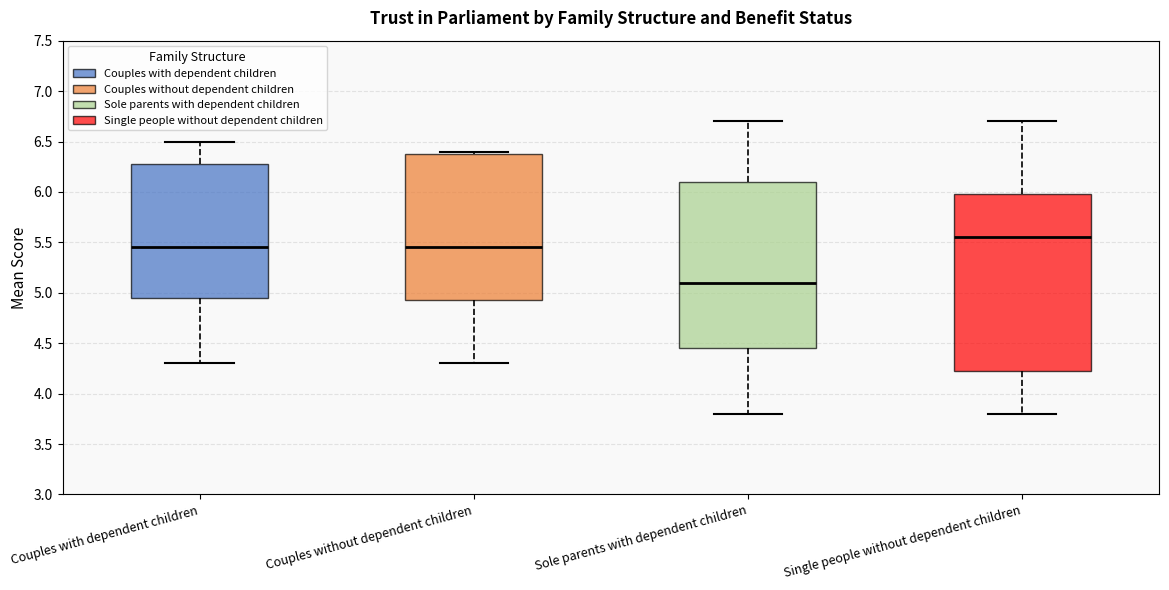

Reading left to right, transcribe this box plot: for each box, give where its median line is, the range the box spans, and where its two whiskers end, as read against the y-axis. The values are not printed on the chart, so give them approximately, as read against the axis.

Couples with dependent children: median 5.45, box 4.95 to 6.30, whiskers 4.30 to 6.50
Couples without dependent children: median 5.45, box 4.95 to 6.40, whiskers 4.30 to 6.40 (just above the box's upper edge)
Sole parents with dependent children: median 5.10, box 4.45 to 6.10, whiskers 3.80 to 6.70
Single people without dependent children: median 5.55, box 4.25 to 6.00, whiskers 3.80 to 6.70